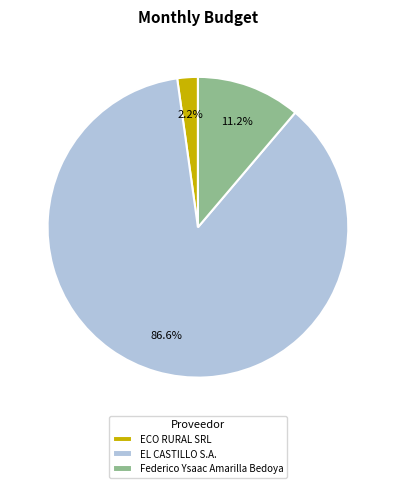

Which category has the smallest portion of the pie?

ECO RURAL SRL